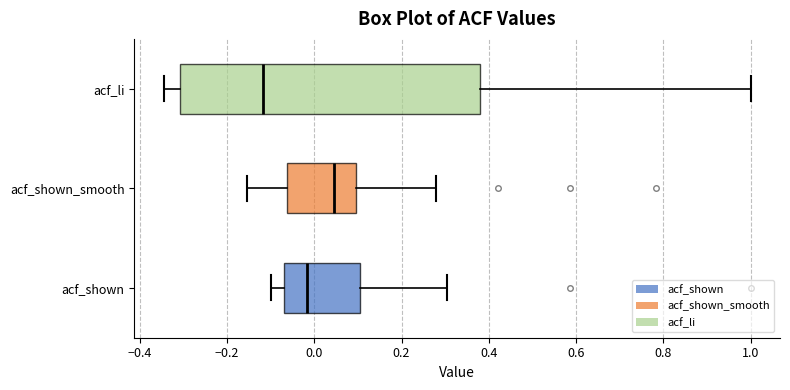

Which box is the widest, from its left edge to its right edge?

acf_li